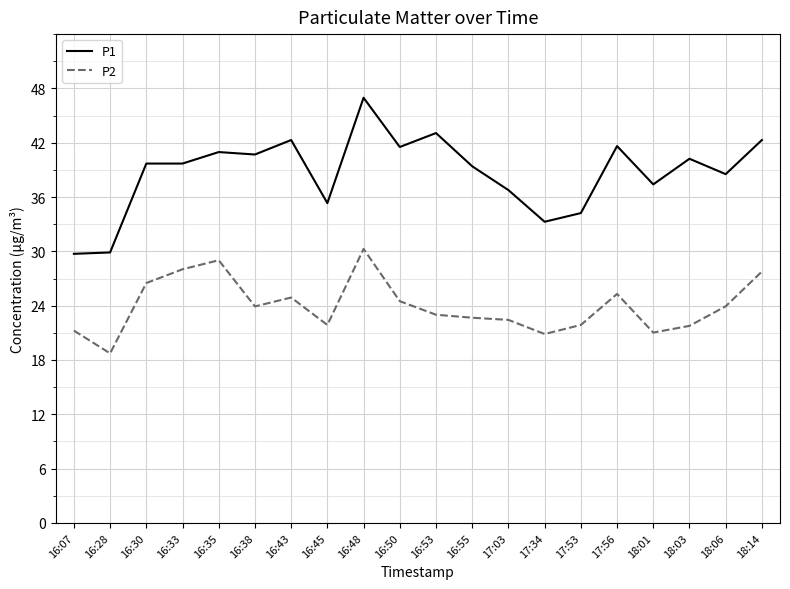

How many values in the P1 series are below 39?

8